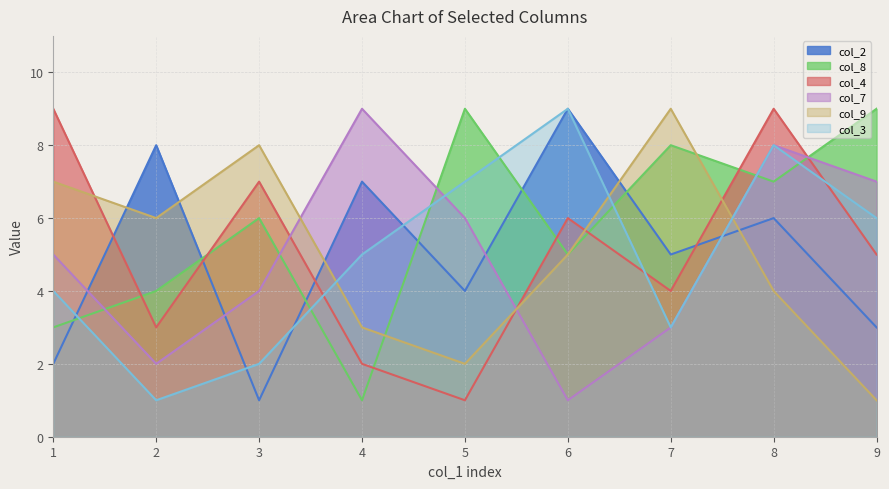

What are all the series names shown in the legend?

col_2, col_8, col_4, col_7, col_9, col_3